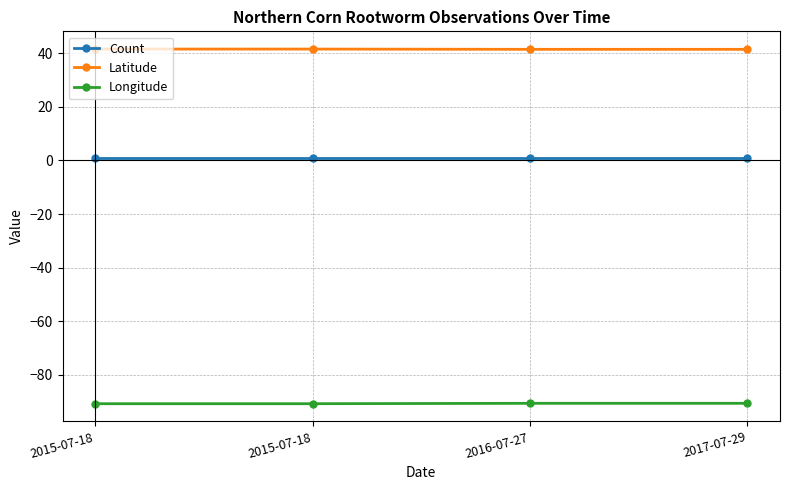

Reading left to right, what are all the values shown in this chart?

Count: 2015-07-18=1.0	2015-07-18=1.0	2016-07-27=1.0	2017-07-29=1.0
Latitude: 2015-07-18=41.6	2015-07-18=41.6	2016-07-27=41.5	2017-07-29=41.5
Longitude: 2015-07-18=-90.8	2015-07-18=-90.8	2016-07-27=-90.6	2017-07-29=-90.6